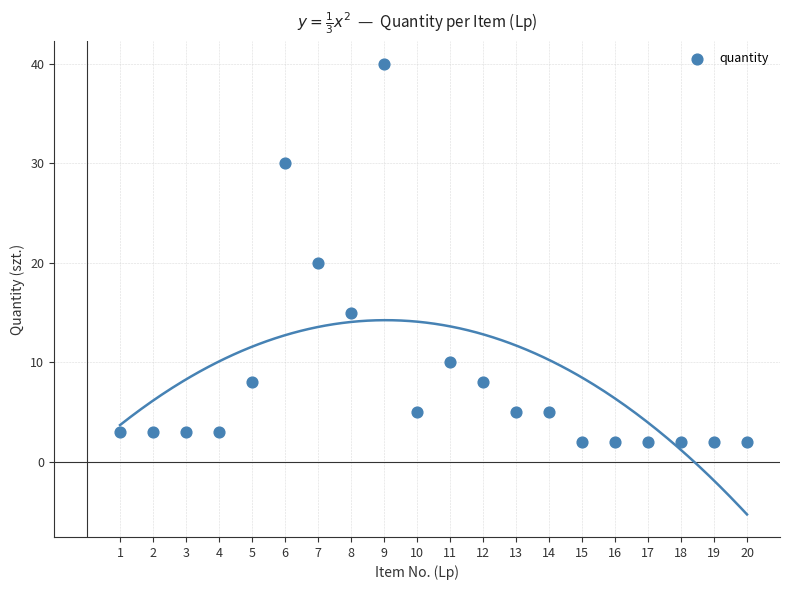

What Y value in the scatter plot is closest to 21?

20